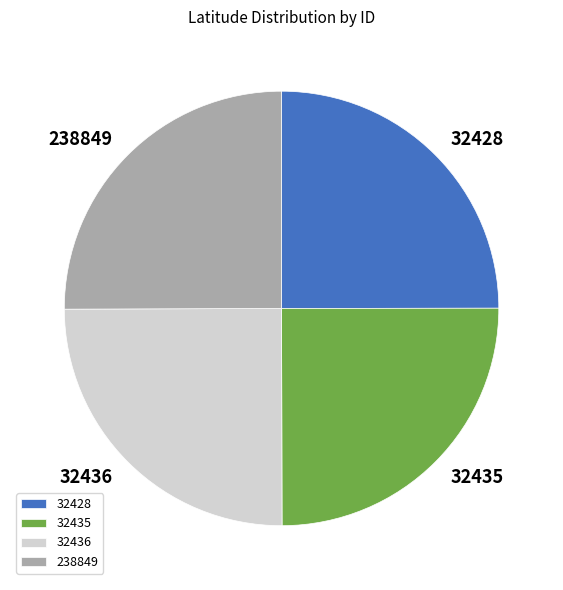

True or false: 32435 accounts for 25% of the total.

True